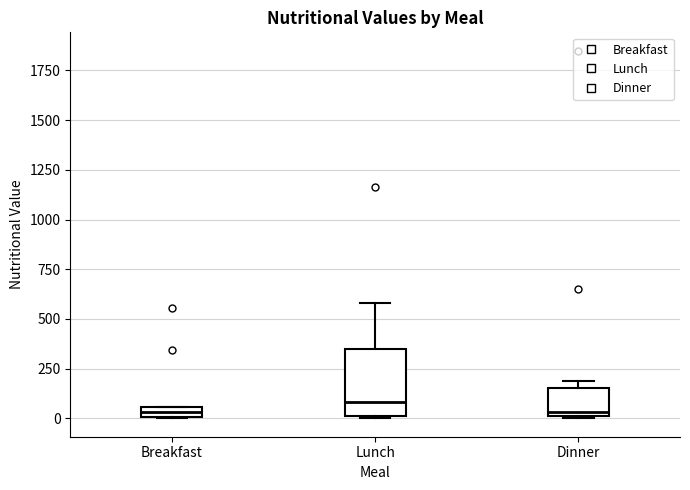

Where is the lower edge of the box for Dinner on the y-axis? The values are not printed on the chart, so give them approximately, as read against the axis.

0